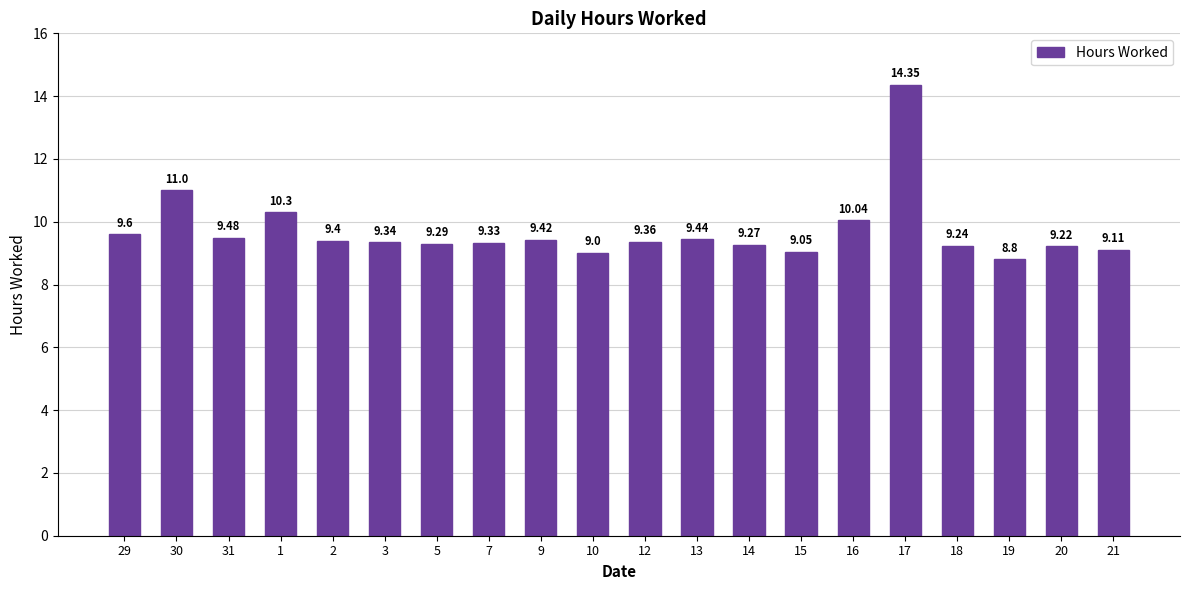

How many categories are shown in the chart?

20